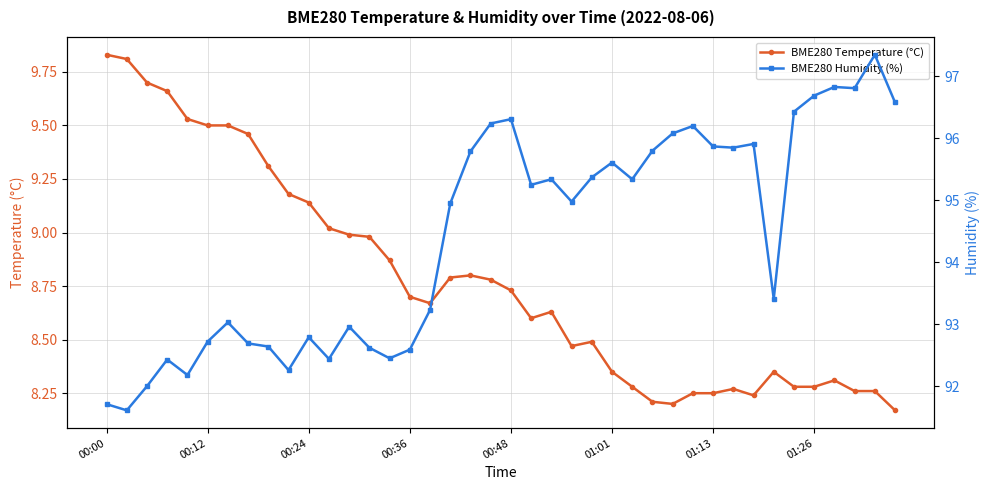

How many data points in BME280 Humidity (%) are above 95?

20